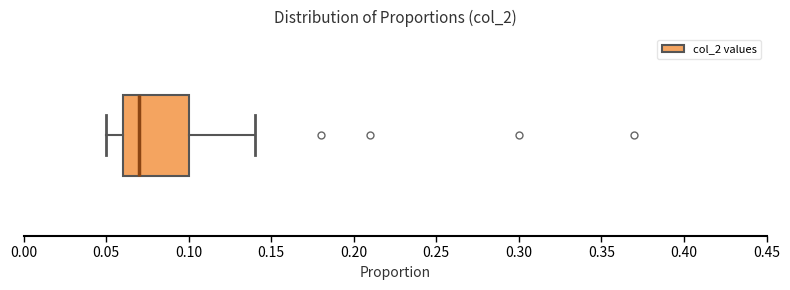

Transcribe this box plot: give where the median line is, the range the box spans, and where the two whiskers end, as read against the x-axis. The values are not printed on the chart, so give them approximately, as read against the axis.

median 0.07, box 0.06 to 0.10, whiskers 0.05 to 0.14